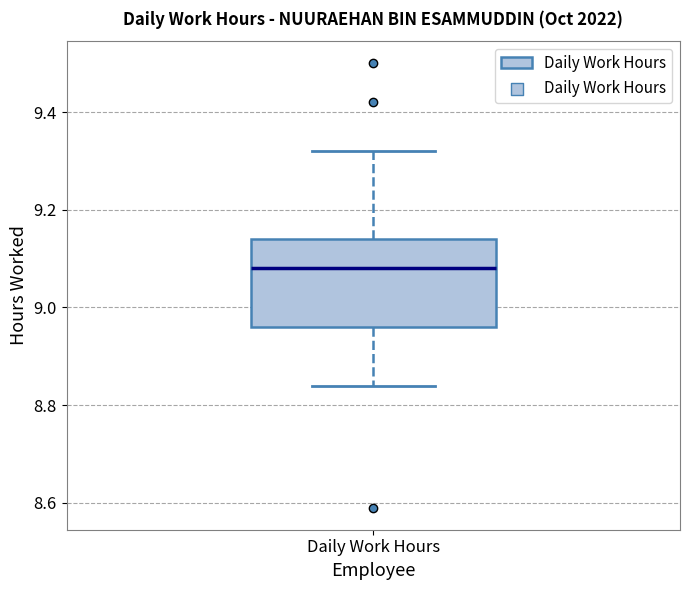

Where does the upper whisker of the box for Daily Work Hours end on the y-axis? The values are not printed on the chart, so give them approximately, as read against the axis.

9.32